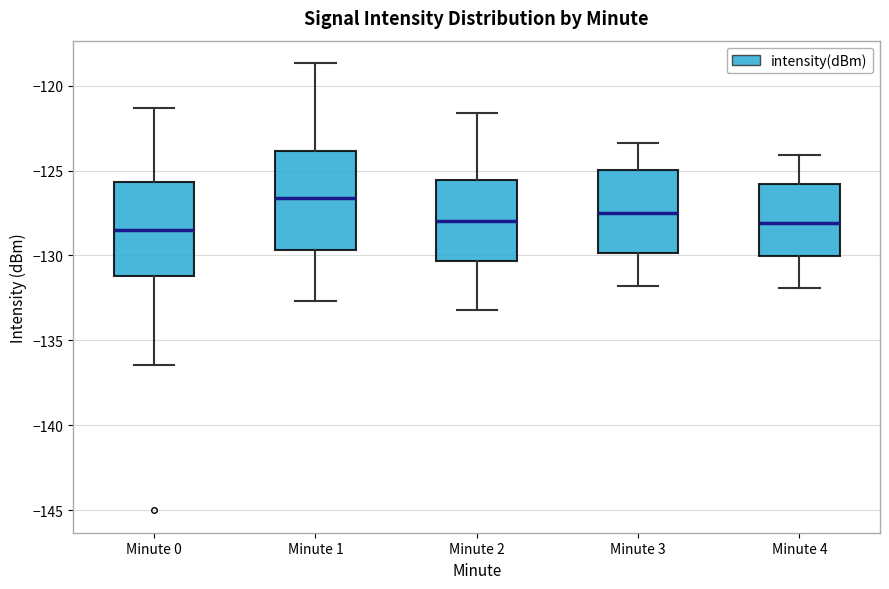

Reading left to right, read every box against the y-axis: the position of its median line, the range the box covers, and the ends of its whiskers. The values are not printed on the chart, so give them approximately, as read against the axis.

Minute 0: median -128.5, box -131.0 to -125.5, whiskers -136.5 to -121.5
Minute 1: median -126.5, box -129.5 to -124.0, whiskers -132.5 to -118.5
Minute 2: median -128.0, box -130.5 to -125.5, whiskers -133.0 to -121.5
Minute 3: median -127.5, box -130.0 to -125.0, whiskers -132.0 to -123.5
Minute 4: median -128.0, box -130.0 to -126.0, whiskers -132.0 to -124.0